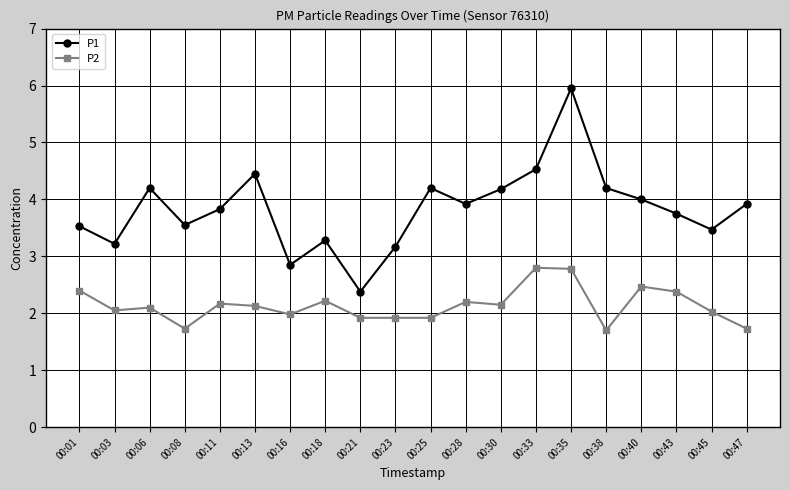

Rank the series by their maximum value, from lowest to highest.

P2, P1